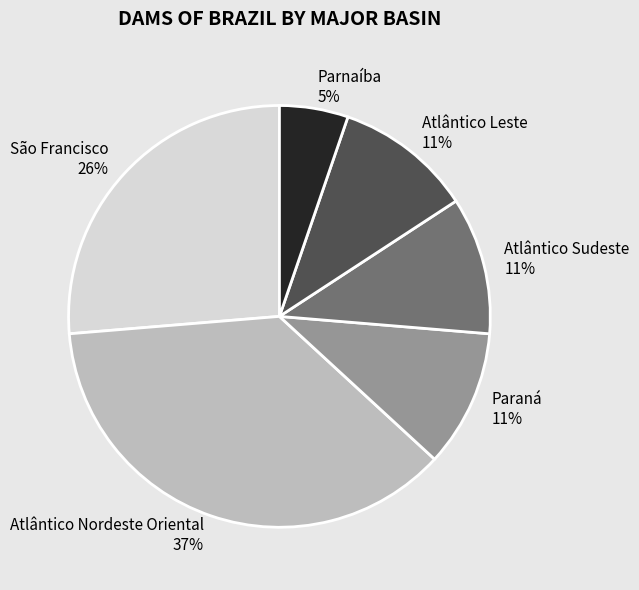

To the nearest percent, what is the difference between the Atlântico Nordeste Oriental and Parnaíba slice percentages?

32%